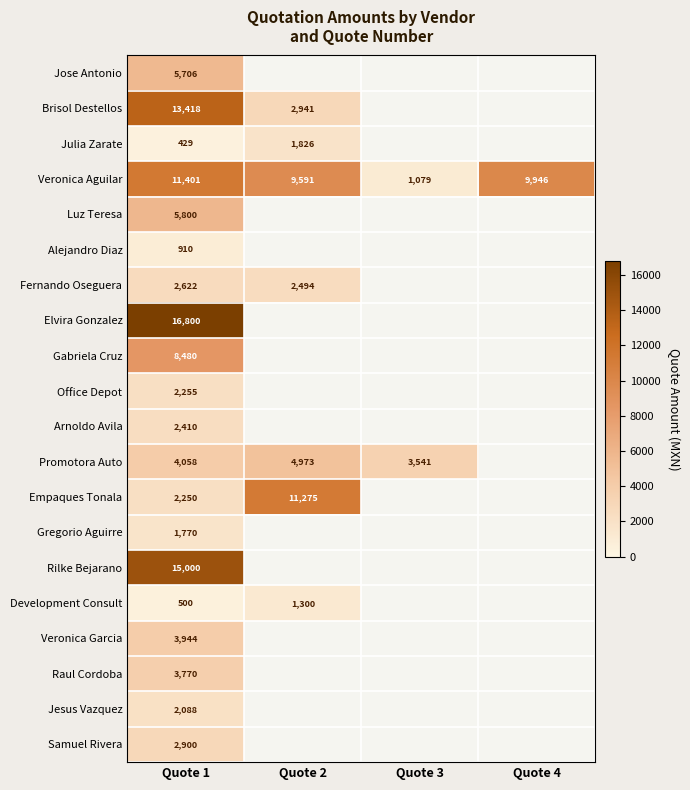

What is the spread (max minus min) of values at Quote 1?

16371